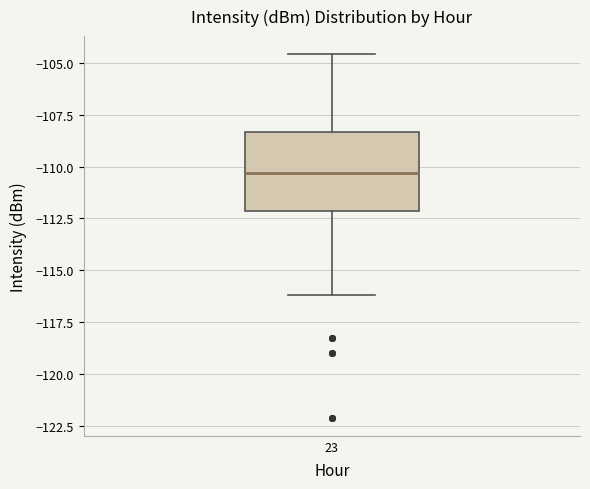

Read this box plot against the y-axis: the position of the median line, the range covered by the box, and the ends of both whiskers. The values are not printed on the chart, so give them approximately, as read against the axis.

median -110.5, box -112.0 to -108.5, whiskers -116.0 to -104.5